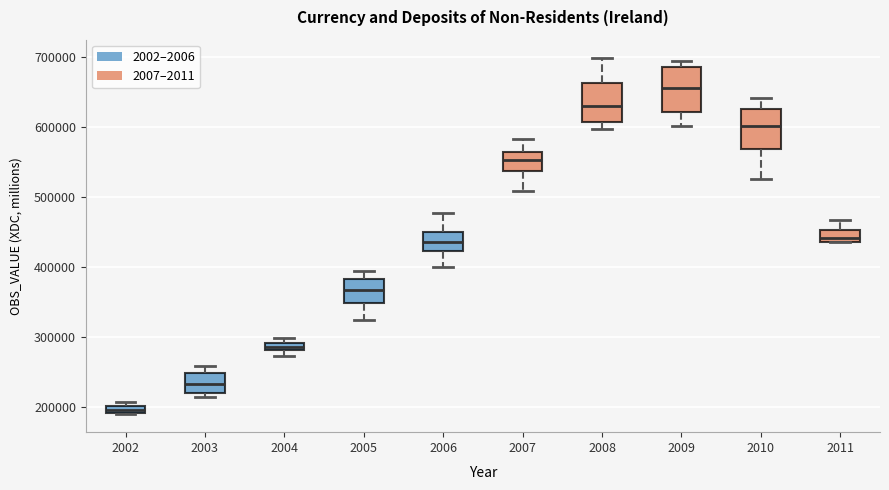

Which box's median line is the lowest?

2002